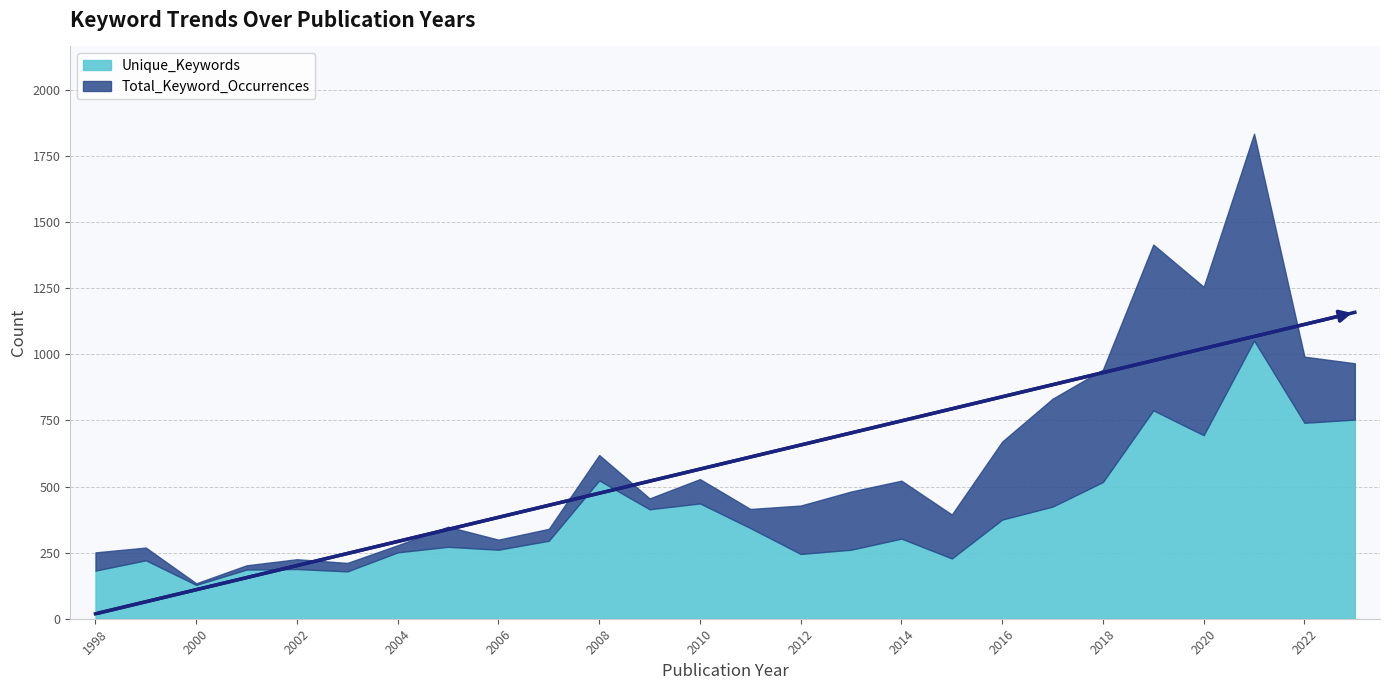

How many lines are shown in the chart?

2